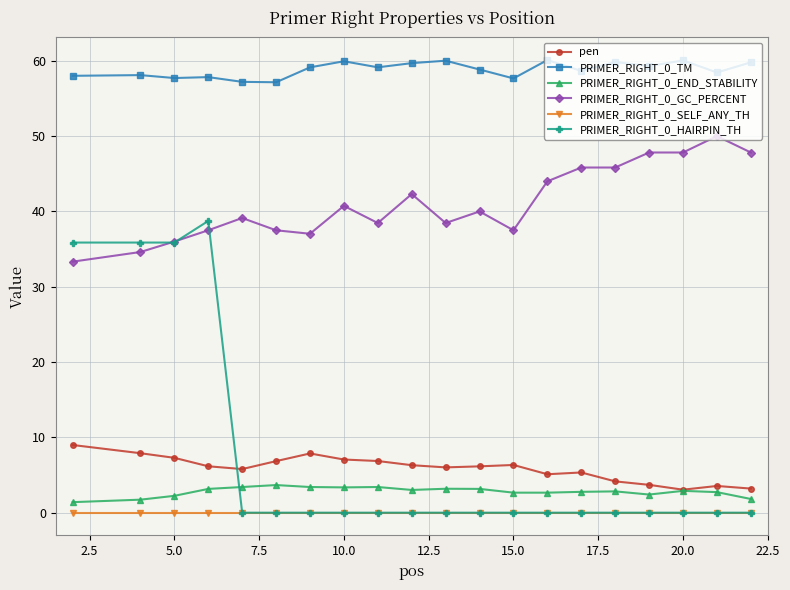

Rank the series by their maximum value, from lowest to highest.

PRIMER_RIGHT_0_SELF_ANY_TH, PRIMER_RIGHT_0_END_STABILITY, pen, PRIMER_RIGHT_0_HAIRPIN_TH, PRIMER_RIGHT_0_GC_PERCENT, PRIMER_RIGHT_0_TM